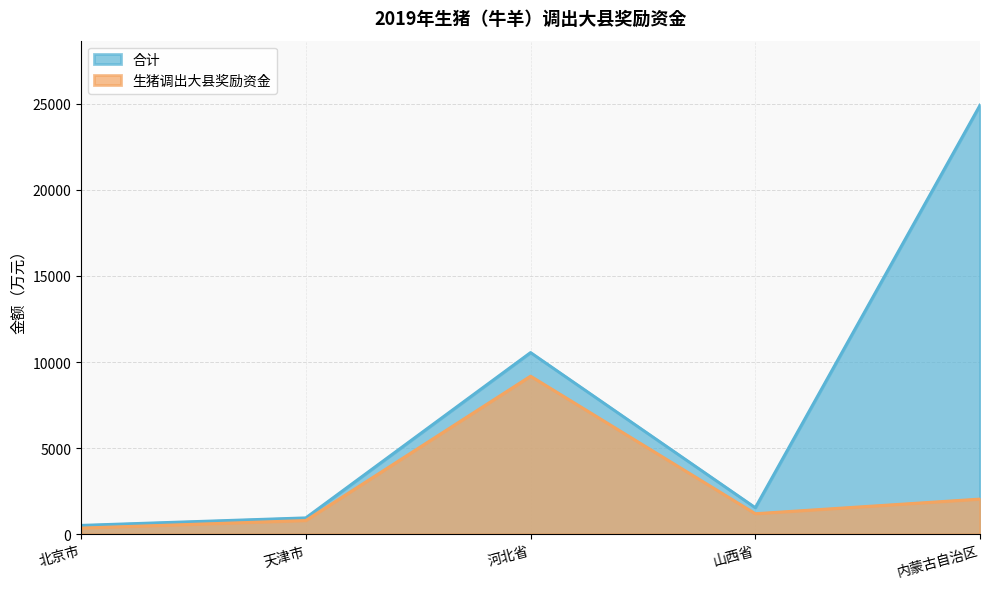

True or false: 合计 and 生猪调出大县奖励资金 intersect in this chart.

False